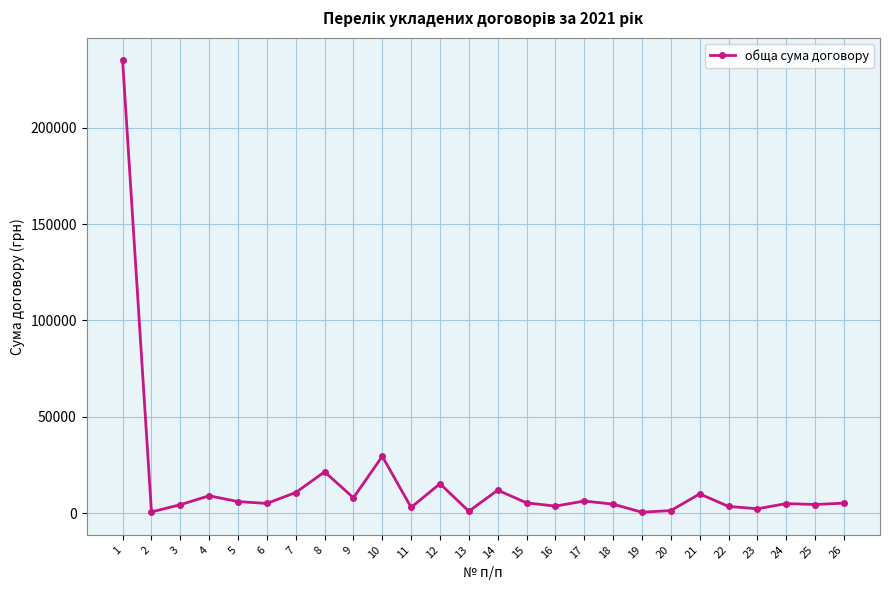

What is the greatest value displayed?

234947.6